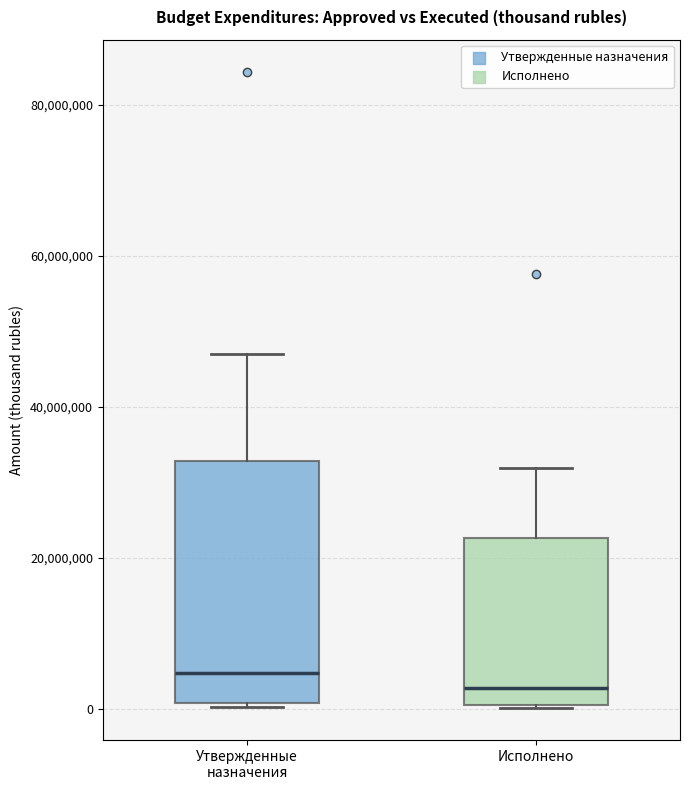

Reading left to right, read every box against the y-axis: the position of its median line, the range the box covers, and the ends of its whiskers. The values are not printed on the chart, so give them approximately, as read against the axis.

Утвержденные назначения: median 4000000, box 0 to 32000000, whiskers 0 to 48000000
Исполнено: median 2000000, box 0 to 22000000, whiskers 0 to 32000000